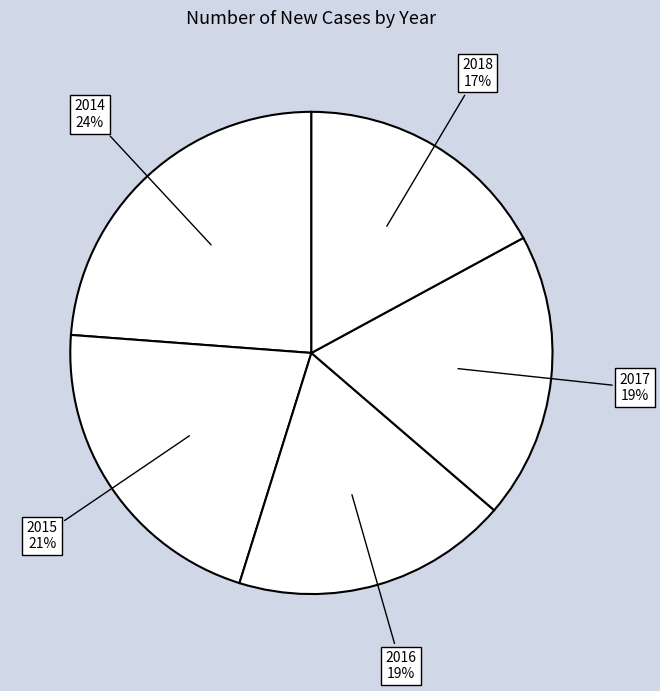

How many slices are in this pie chart?

5